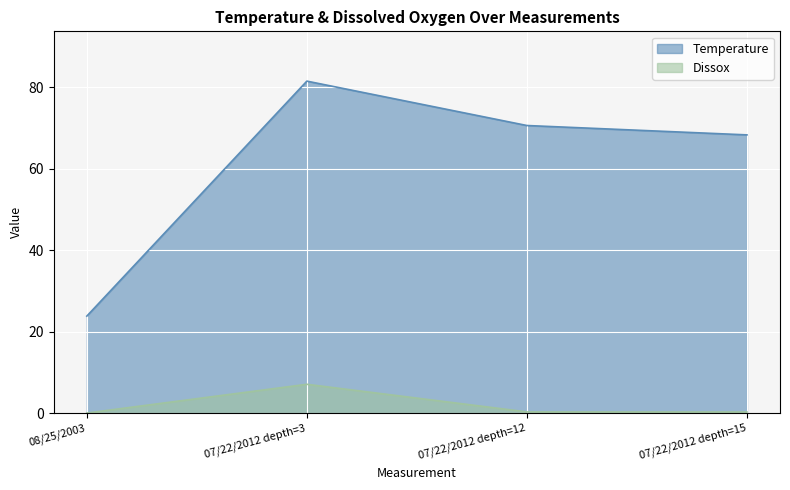

Rank the series at 08/25/2003 from highest to lowest value.

Temperature, Dissox